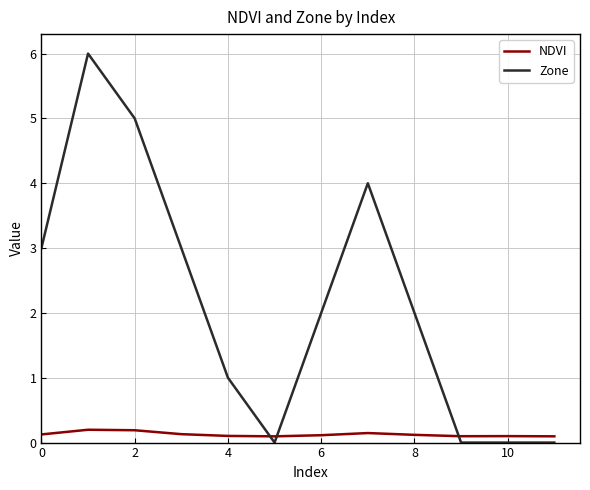

Which series has the largest range (max minus min)?

Zone